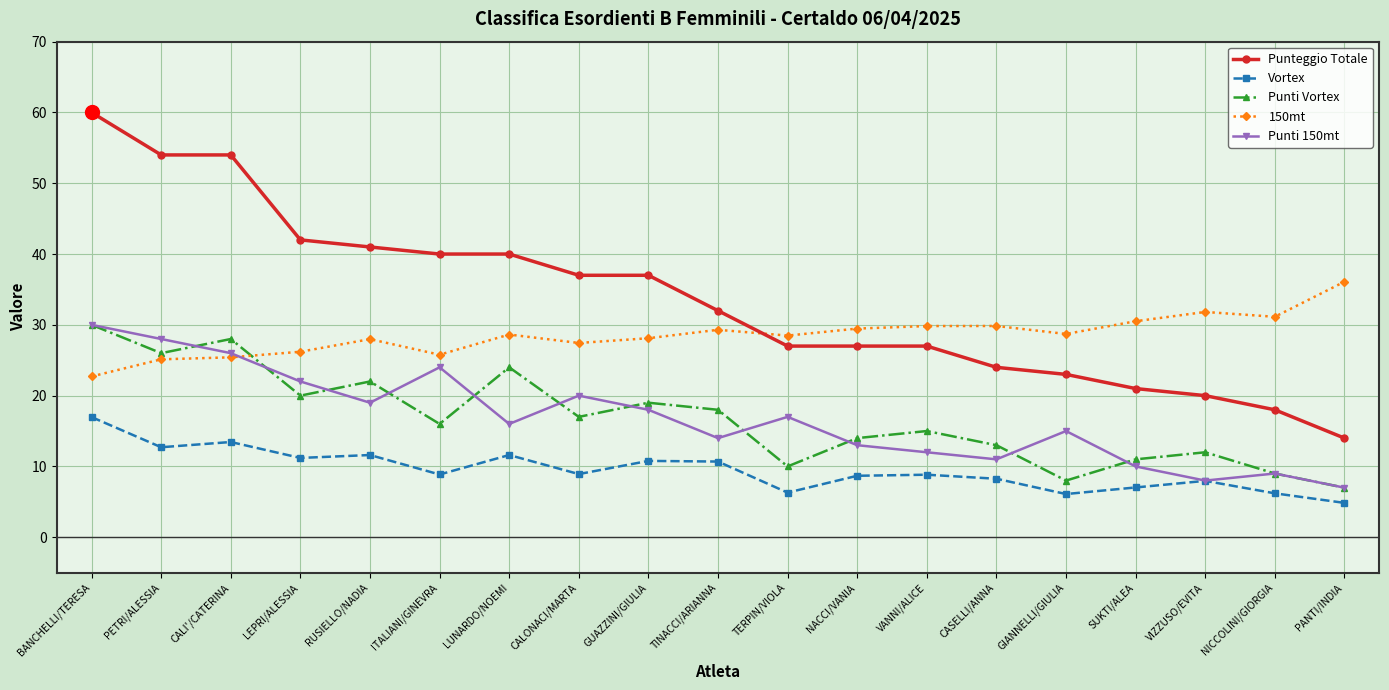

Read the 150mt value at GIANNELLI/GIULIA.

28.7